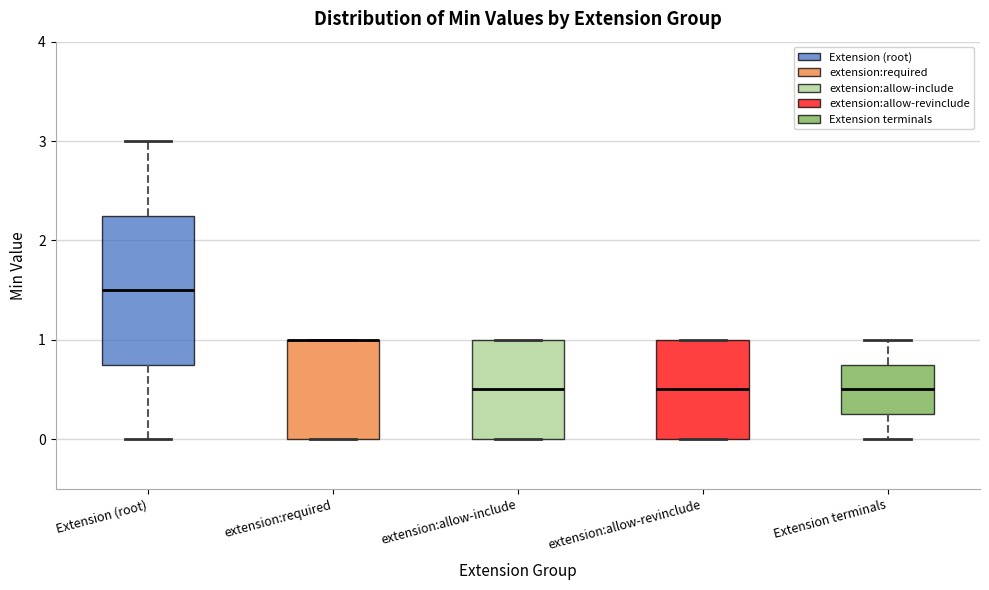

Reading left to right, read every box against the y-axis: the position of its median line, the range the box covers, and the ends of its whiskers. The values are not printed on the chart, so give them approximately, as read against the axis.

Extension (root): median 1.5, box 0.8 to 2.3, whiskers 0.0 to 3.0
extension:required: median 1.0 (drawn on the box's upper edge), box 0.0 to 1.0, whiskers 0.0 to 1.0
extension:allow-include: median 0.5, box 0.0 to 1.0, whiskers 0.0 to 1.0
extension:allow-revinclude: median 0.5, box 0.0 to 1.0, whiskers 0.0 to 1.0
Extension terminals: median 0.5, box 0.3 to 0.8, whiskers 0.0 to 1.0